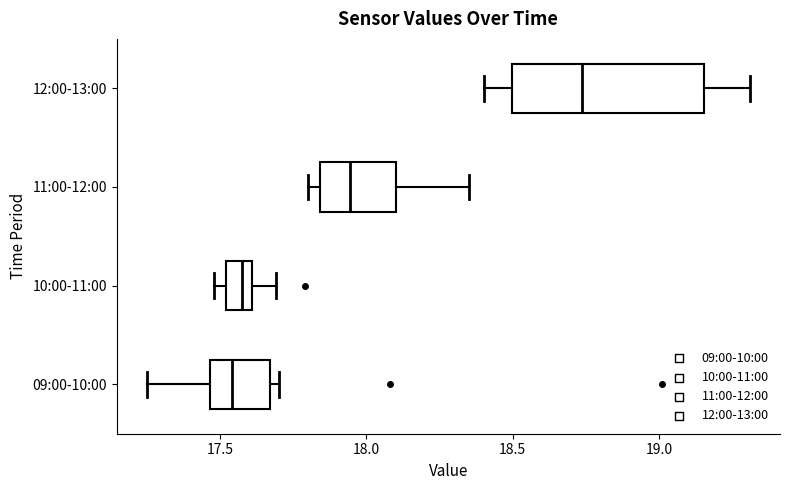

Which box is the widest, from its left edge to its right edge?

12:00-13:00